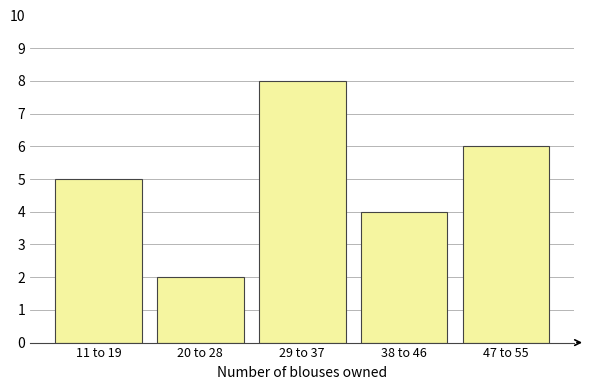

Reading left to right, transcribe all the data shown in this chart.

5	2	8	4	6